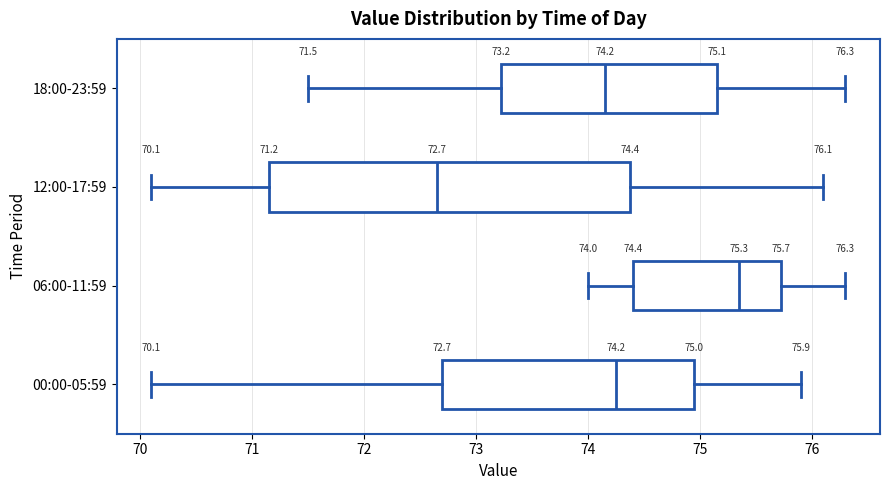

Comparing the boxes themselves (not the whiskers), which one is the widest?

12:00-17:59